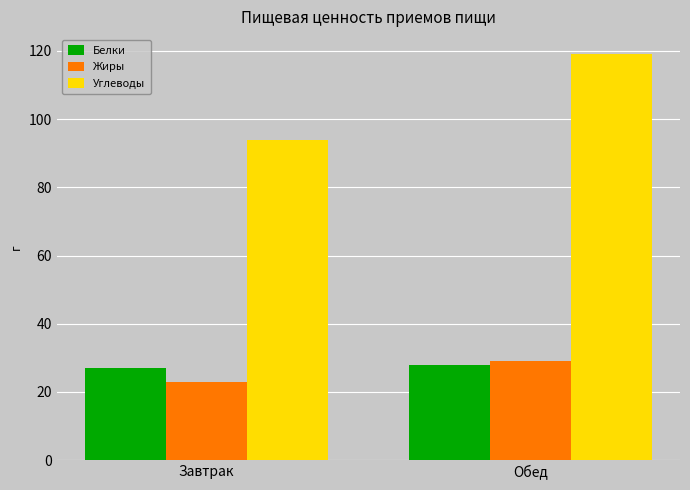

Reading left to right, list all the values displayed in this chart.

Белки: Завтрак=26.9	Обед=28.0
Жиры: Завтрак=23.0	Обед=29.0
Углеводы: Завтрак=94.0	Обед=119.0